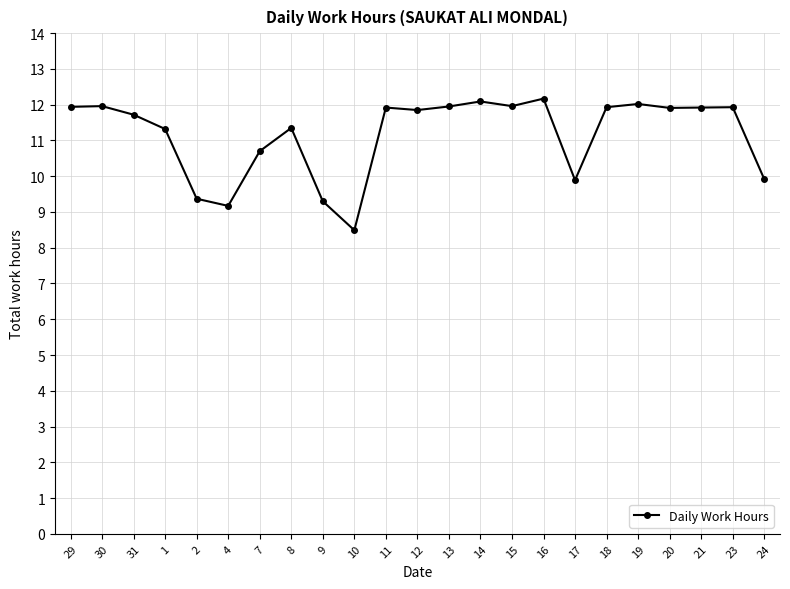

Is this an area chart (filled region under the line)?

No